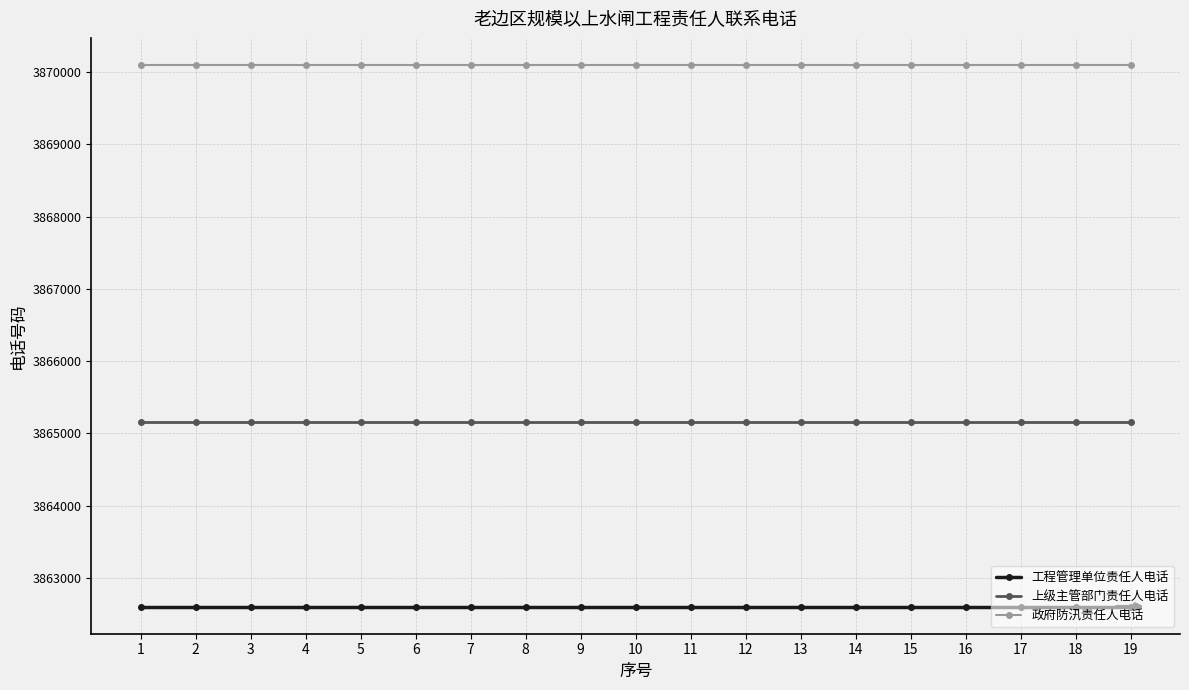

The value of 工程管理单位责任人电话 at 10 is 2445496. True or false?

False